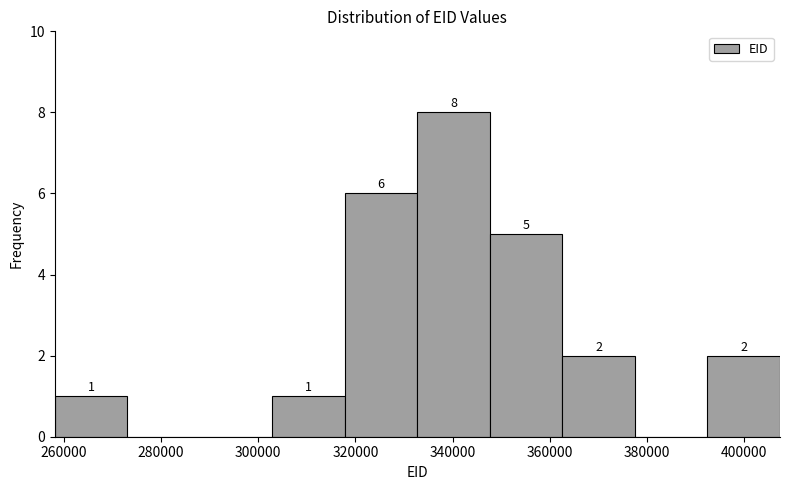

Over which range of the x-axis is the bar tallest?

332000 to 348000